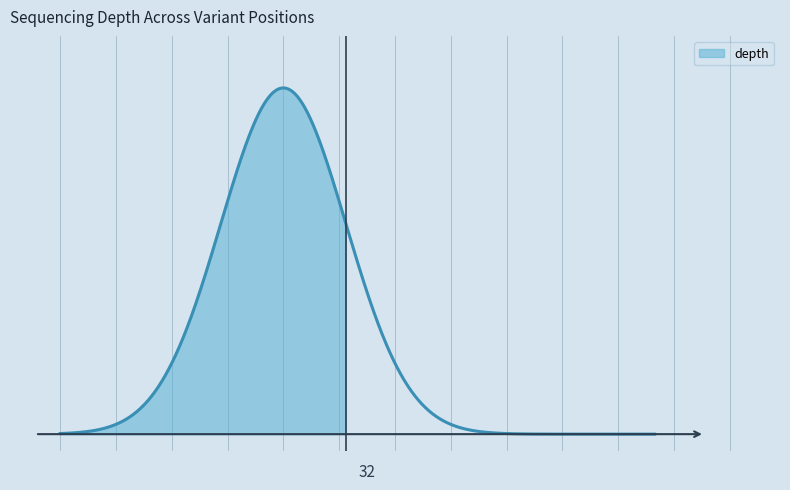

What is the difference between the maximum and minimum values?

40